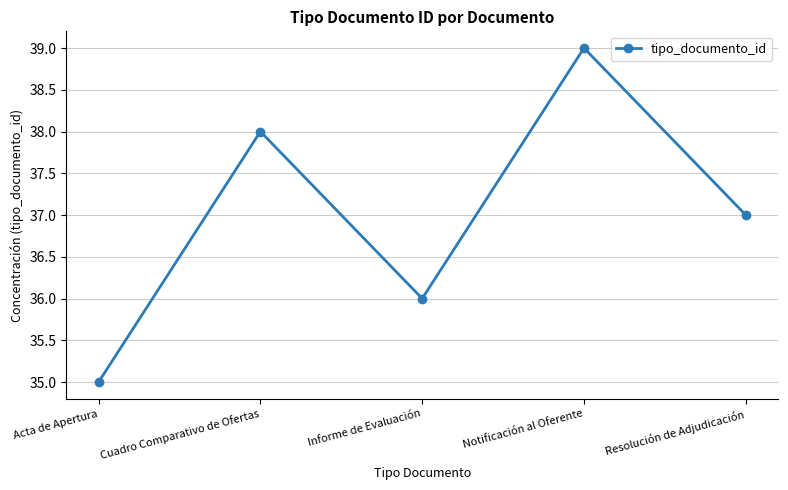

Which has a higher value, Acta de Apertura or Notificación al Oferente?

Notificación al Oferente